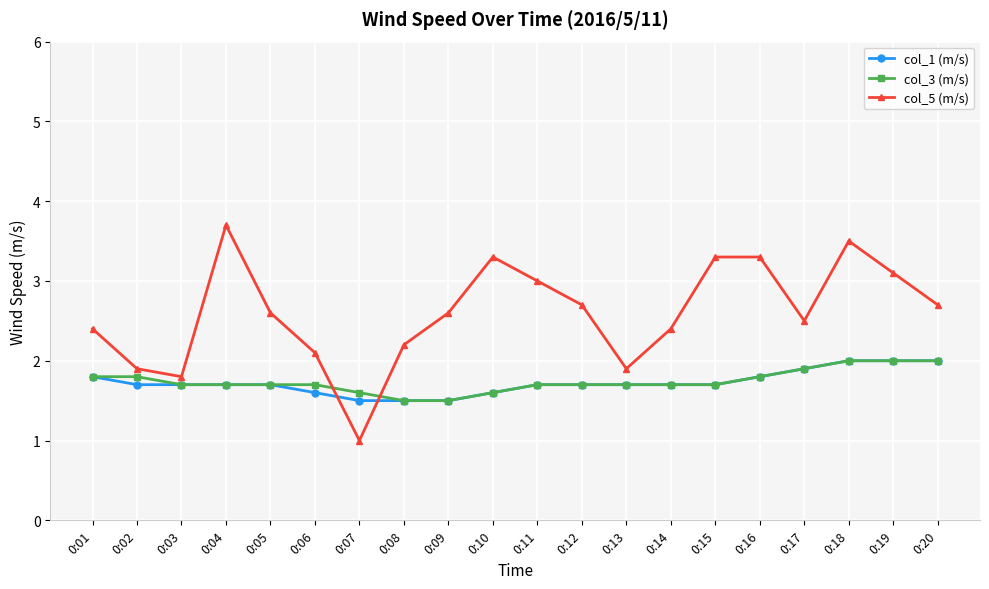

What is the difference between the maximum and minimum values in the col_5 (m/s) series?

2.7